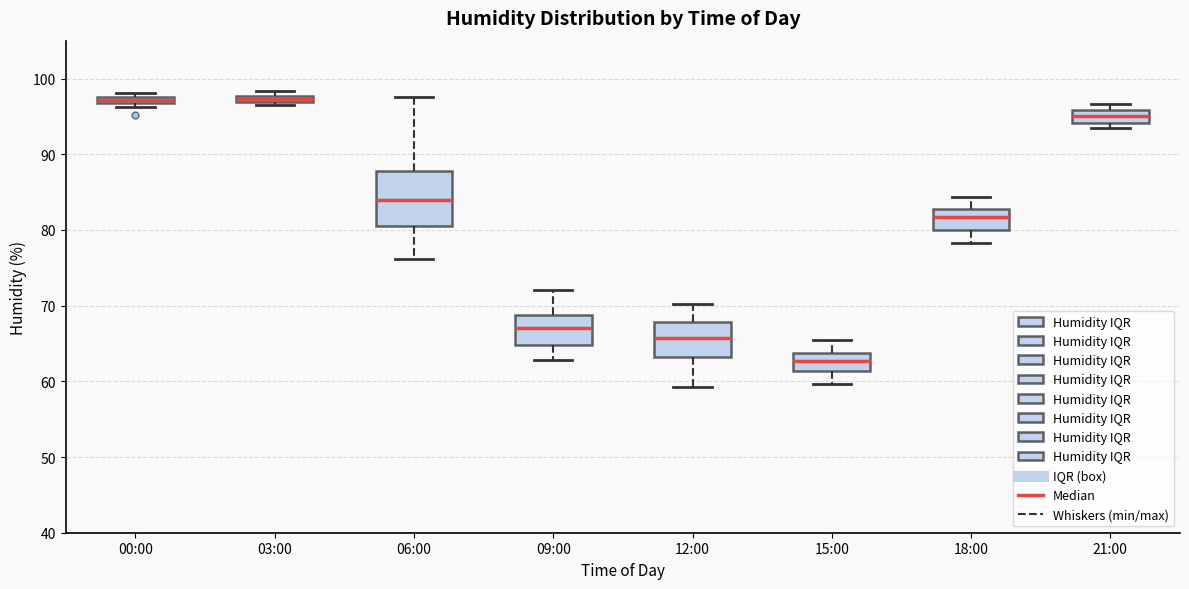

Which box is the tallest, from its lower edge to its upper edge?

06:00